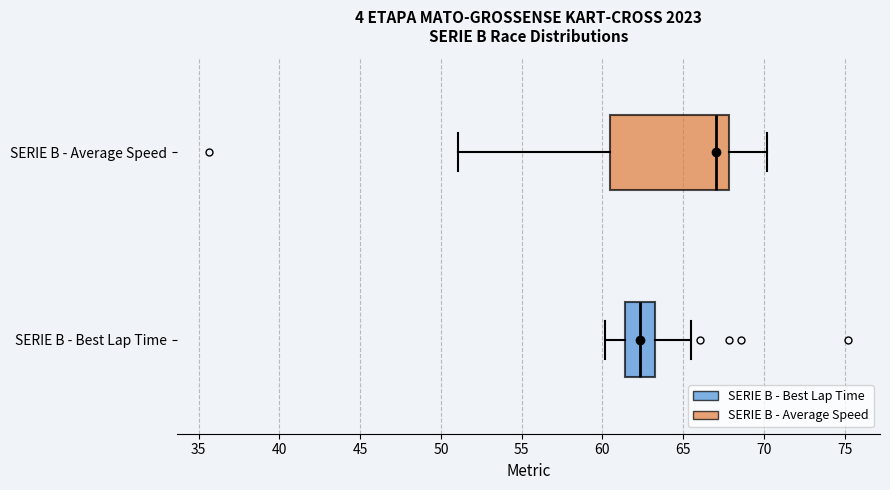

Which box has the furthest to the left median line?

SERIE B - Best Lap Time